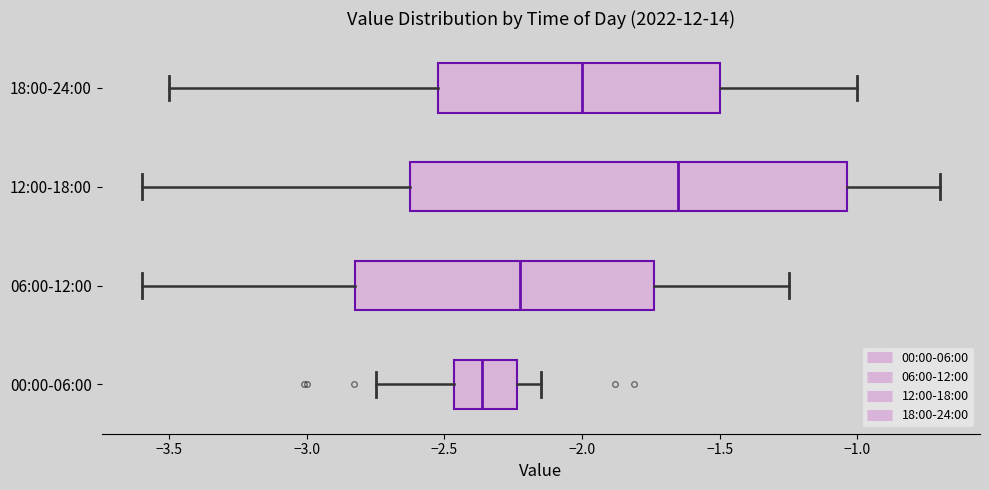

Which box is the widest, from its left edge to its right edge?

12:00-18:00